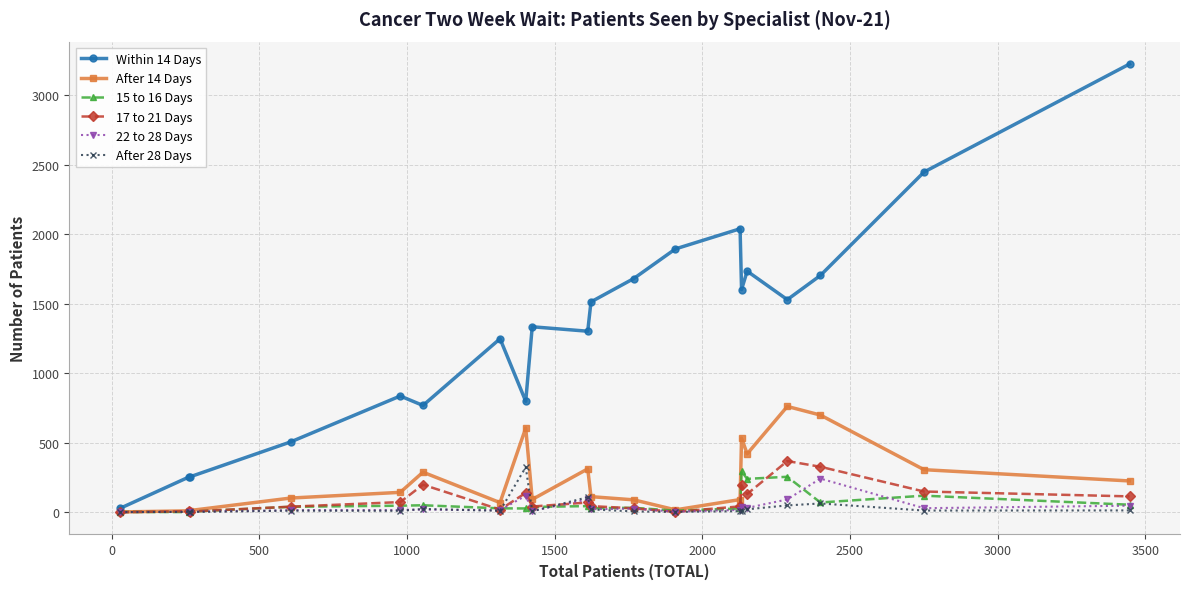

Which series has the largest total across all categories?

Within 14 Days